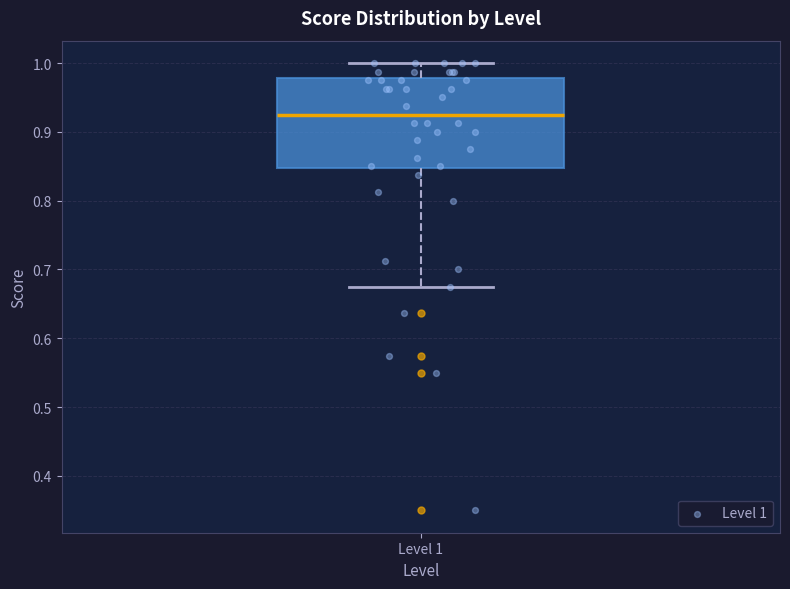

Read this box plot against the y-axis: the position of the median line, the range covered by the box, and the ends of both whiskers. The values are not printed on the chart, so give them approximately, as read against the axis.

median 0.93, box 0.85 to 0.98, whiskers 0.68 to 1.00